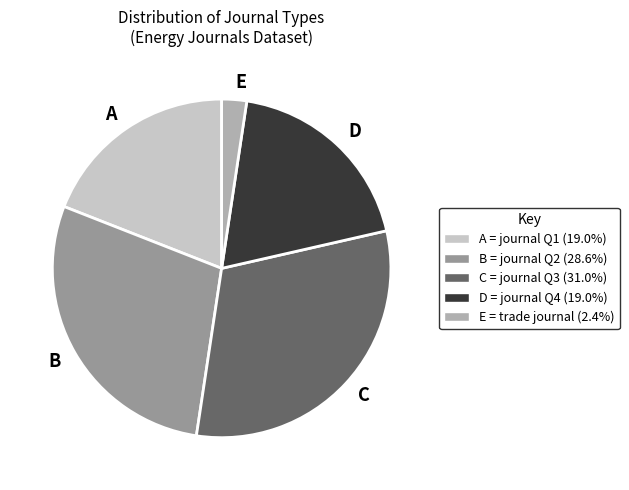

Does D account for over 50% of the chart?

No